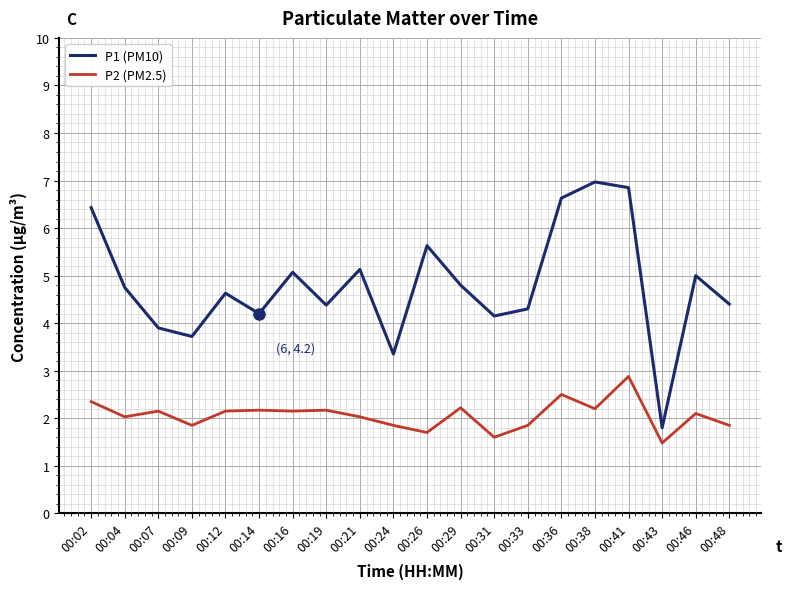

At which label does P1 (PM10) first exceed 4?

00:02